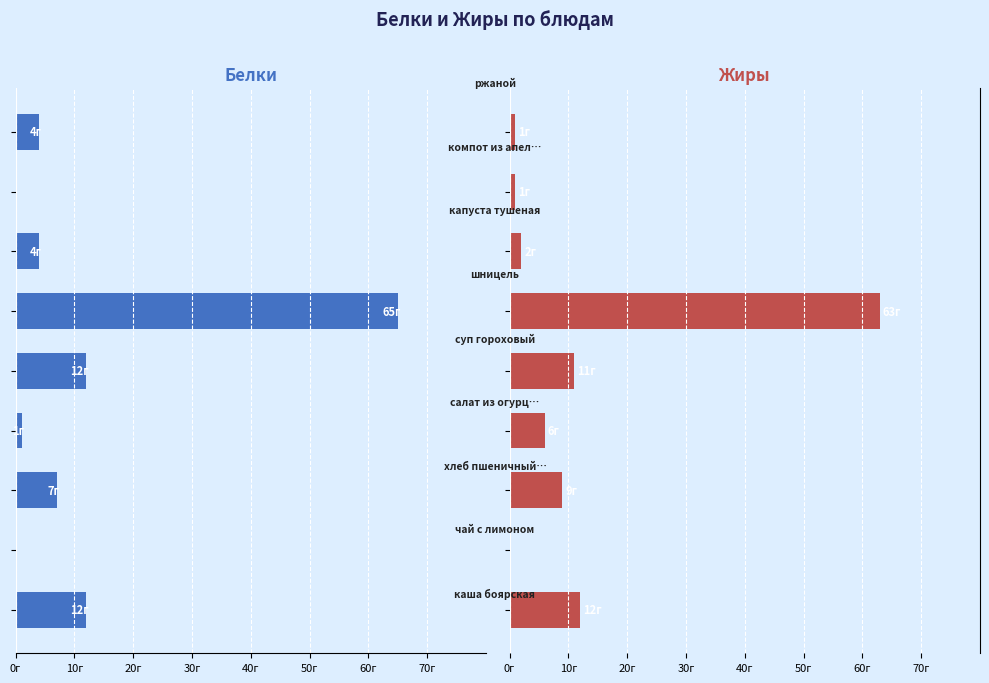

Is the value of Белки at 60г greater than the value of Жиры at 10г?

No